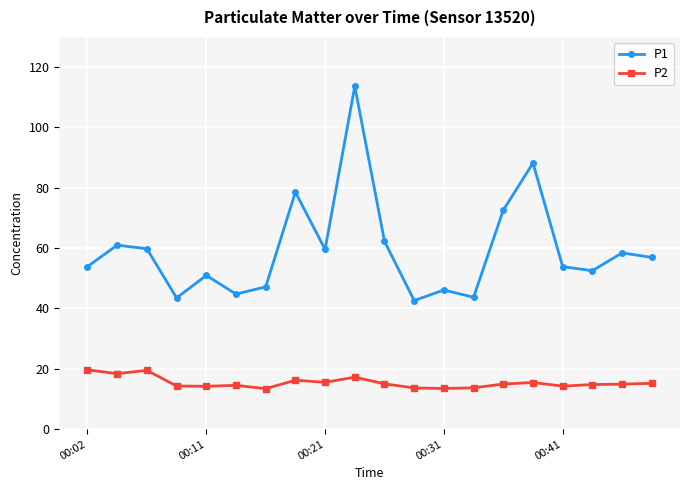

What is the greatest value displayed?

113.7